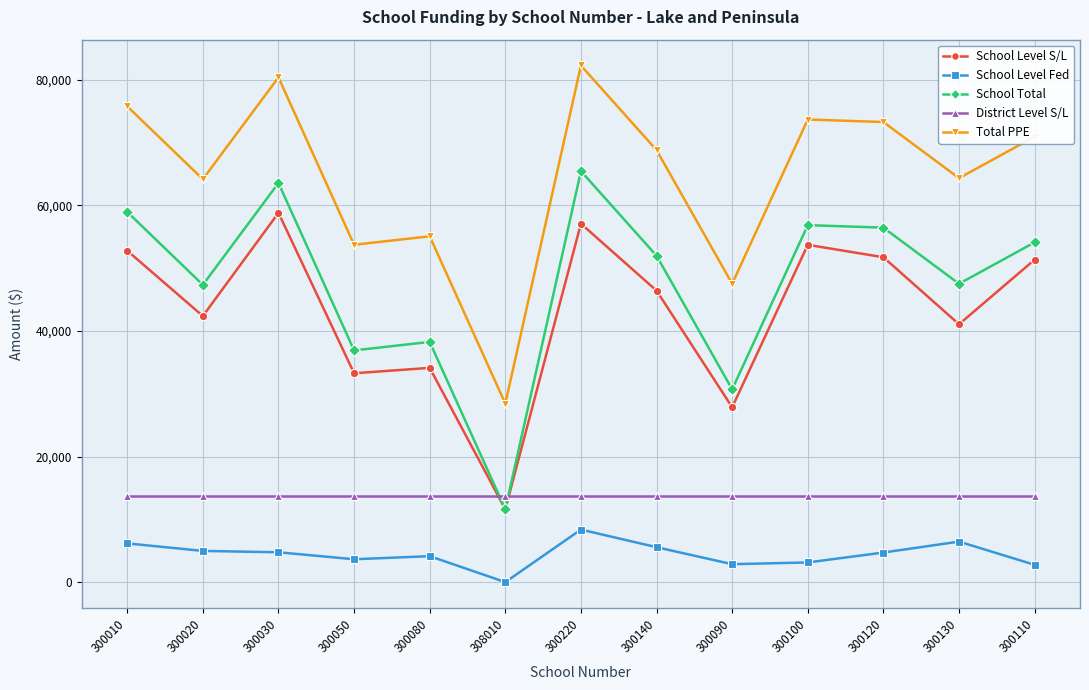

What is the difference between the Total PPE values at 300080 and 300120?

18200